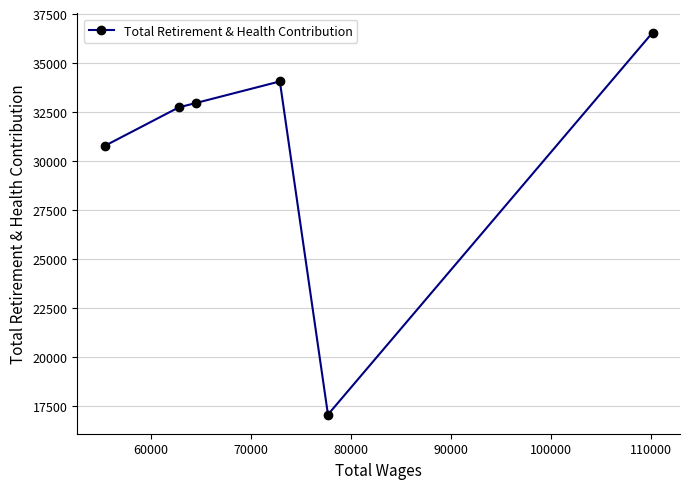

Reading left to right, transcribe all the data shown in this chart.

30775	32740	32969	34064	17071	36557